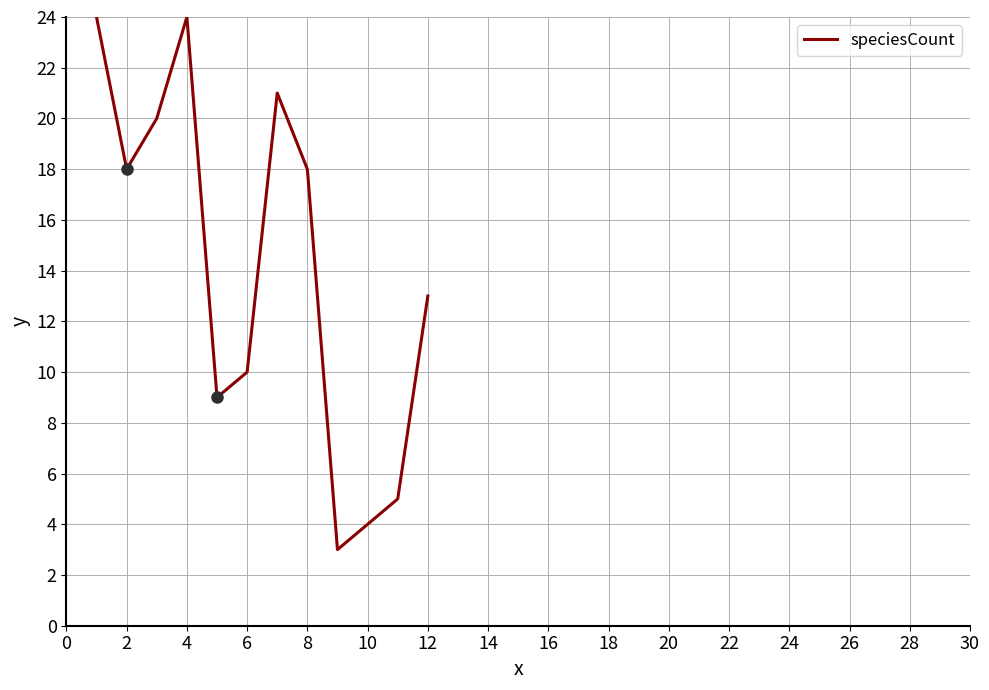

What is the smallest value displayed?

3